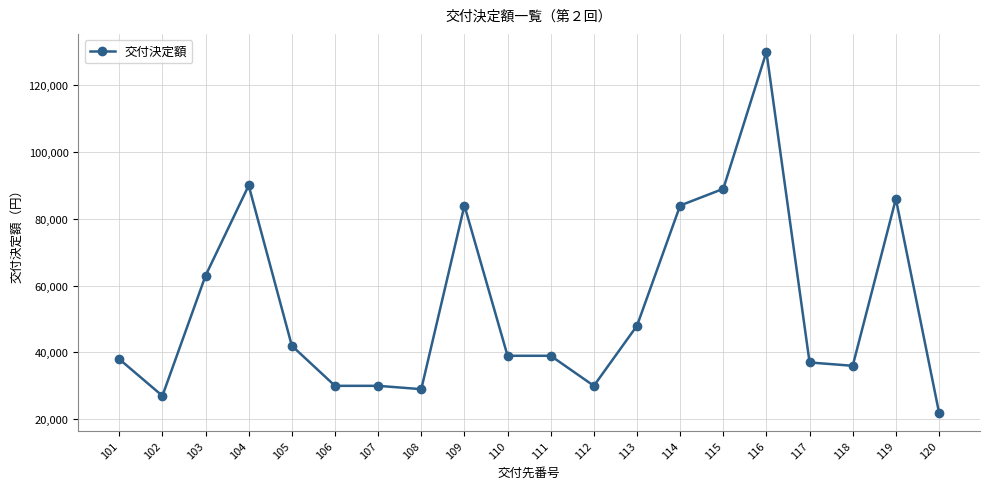

What is the difference between the maximum and minimum values?

108000